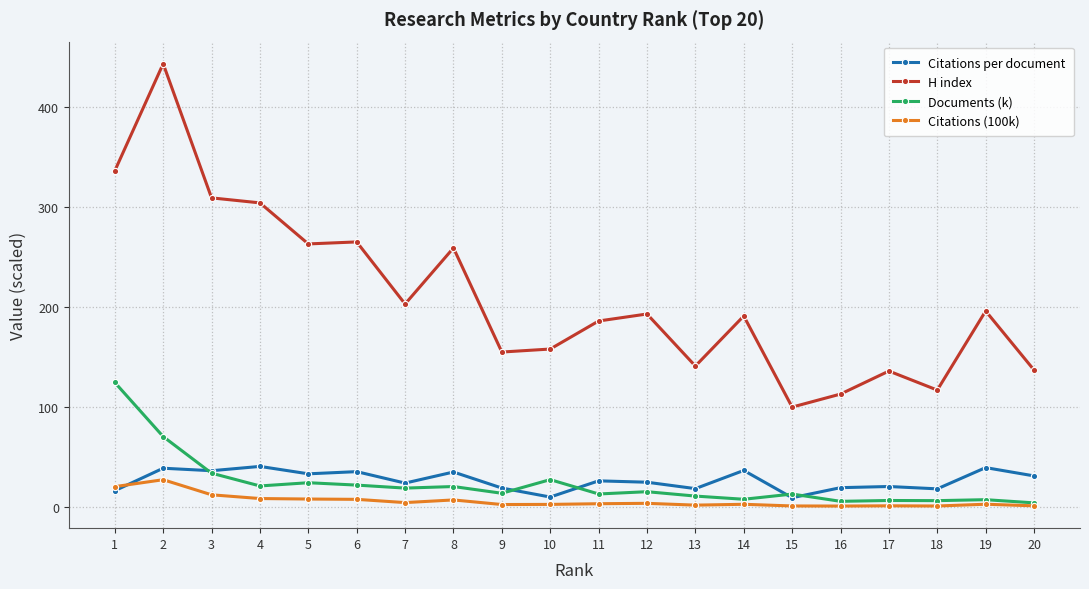

What are all the series names shown in the legend?

Citations per document, H index, Documents (k), Citations (100k)